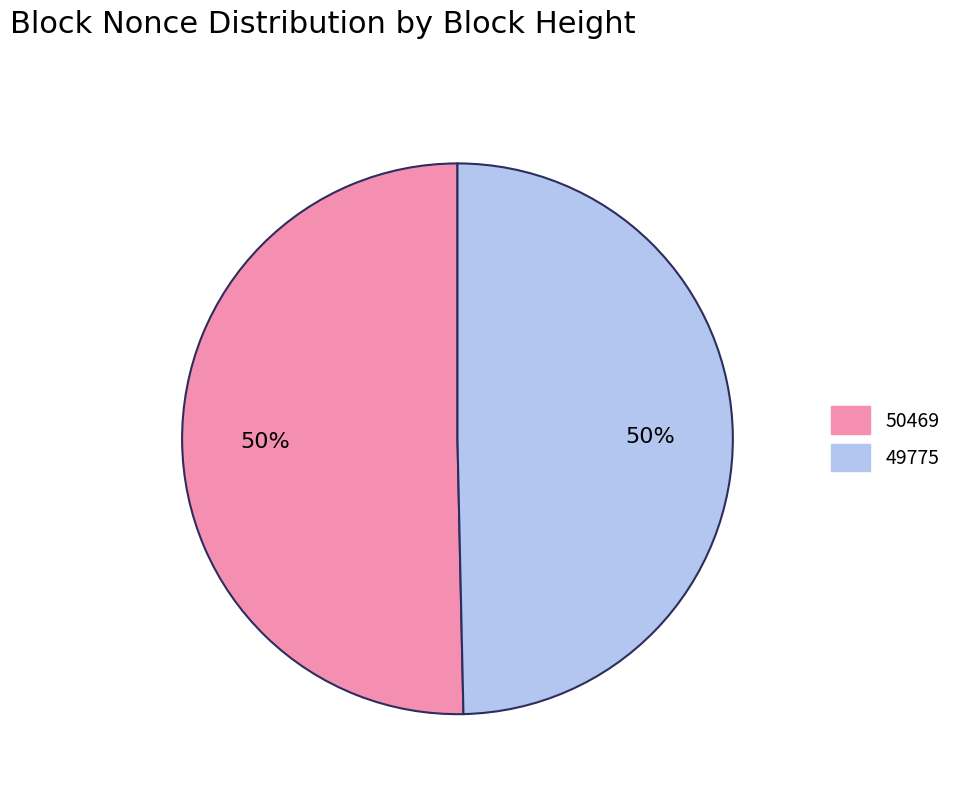

The 49775 slice represents 50% of the pie. True or false?

True